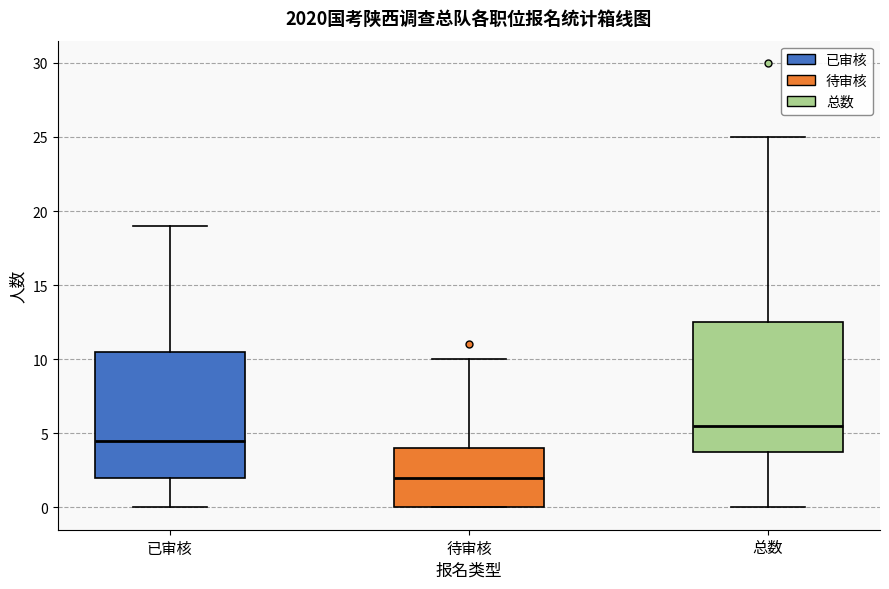

Reading left to right, transcribe this box plot: for each box, give where its median line is, the range the box spans, and where its two whiskers end, as read against the y-axis. The values are not printed on the chart, so give them approximately, as read against the axis.

已审核: median 4.5, box 2.0 to 10.5, whiskers 0.0 to 19.0
待审核: median 2.0, box 0.0 to 4.0, whiskers 0.0 to 10.0
总数: median 5.5, box 4.0 to 12.5, whiskers 0.0 to 25.0